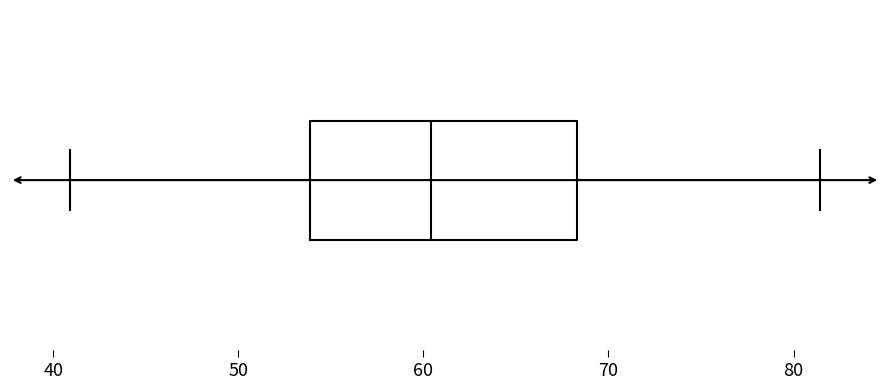

Transcribe this box plot: give where the median line is, the range the box spans, and where the two whiskers end, as read against the x-axis. The values are not printed on the chart, so give them approximately, as read against the axis.

median 60, box 54 to 68, whiskers 41 to 81